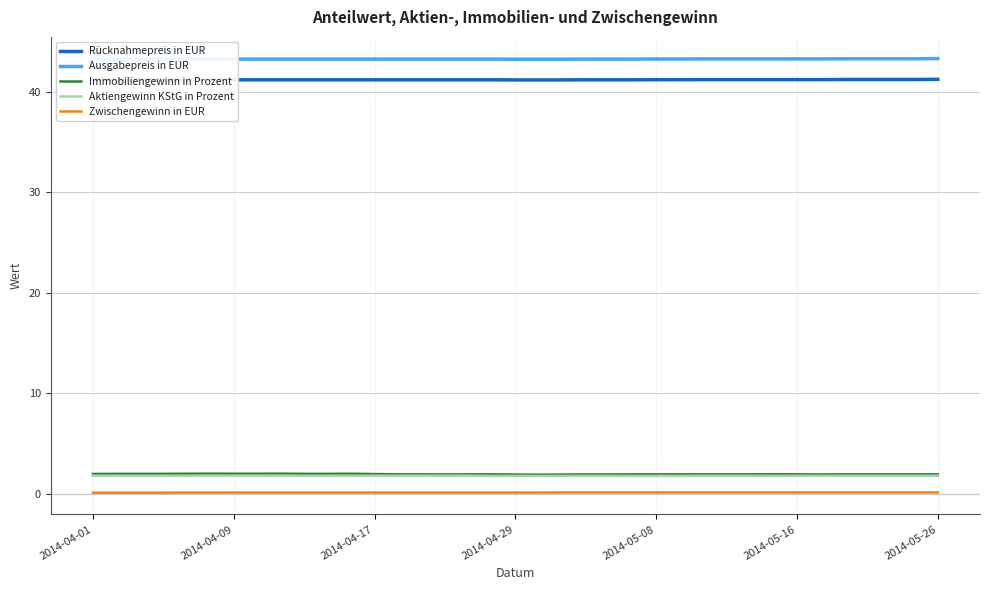

True or false: Zwischengewinn in EUR and Aktiengewinn KStG in Prozent cross at least once.

False